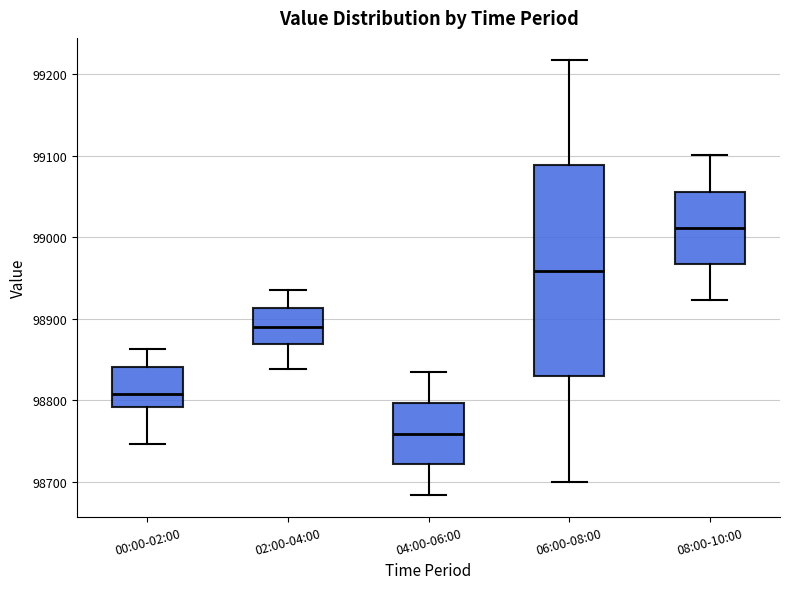

Reading left to right, transcribe this box plot: for each box, give where its median line is, the range the box spans, and where its two whiskers end, as read against the y-axis. The values are not printed on the chart, so give them approximately, as read against the axis.

00:00-02:00: median 98810, box 98790 to 98840, whiskers 98750 to 98860
02:00-04:00: median 98890, box 98870 to 98910, whiskers 98840 to 98940
04:00-06:00: median 98760, box 98720 to 98800, whiskers 98680 to 98830
06:00-08:00: median 98960, box 98830 to 99090, whiskers 98700 to 99220
08:00-10:00: median 99010, box 98970 to 99060, whiskers 98920 to 99100